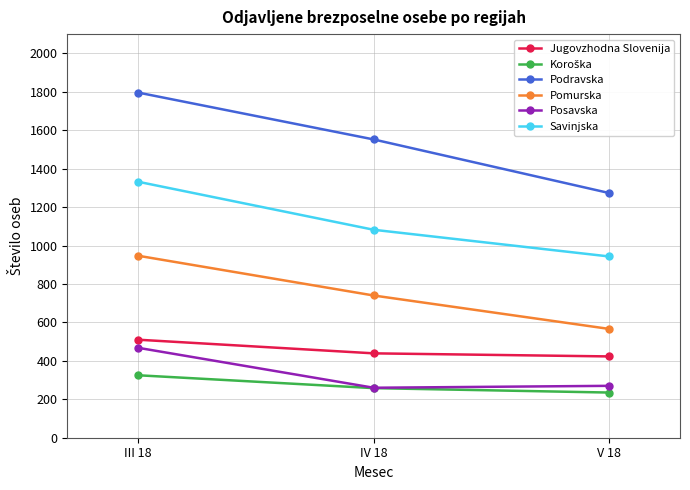

Rank the categories by Savinjska value from highest to lowest.

III 18, IV 18, V 18